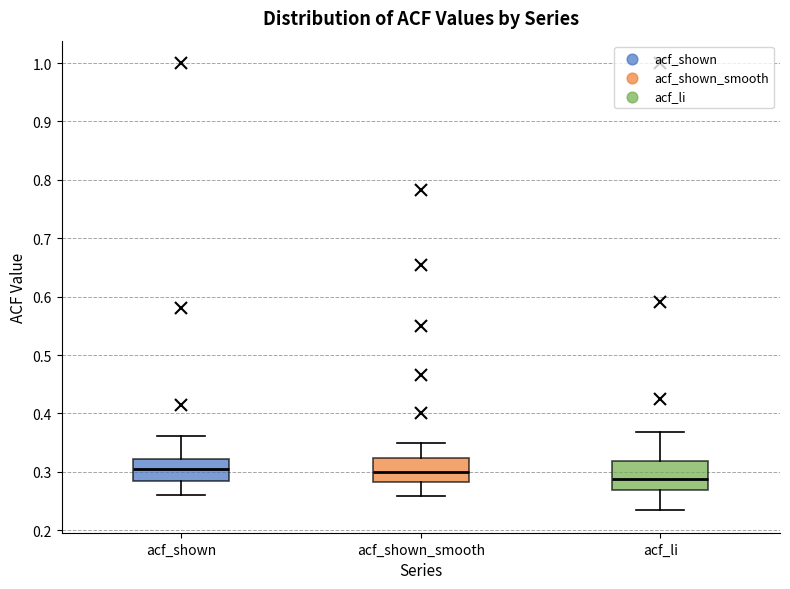

Reading left to right, read every box against the y-axis: the position of its median line, the range the box covers, and the ends of its whiskers. The values are not printed on the chart, so give them approximately, as read against the axis.

acf_shown: median 0.31, box 0.29 to 0.32, whiskers 0.26 to 0.36
acf_shown_smooth: median 0.30, box 0.28 to 0.32, whiskers 0.26 to 0.35
acf_li: median 0.29, box 0.27 to 0.32, whiskers 0.23 to 0.37